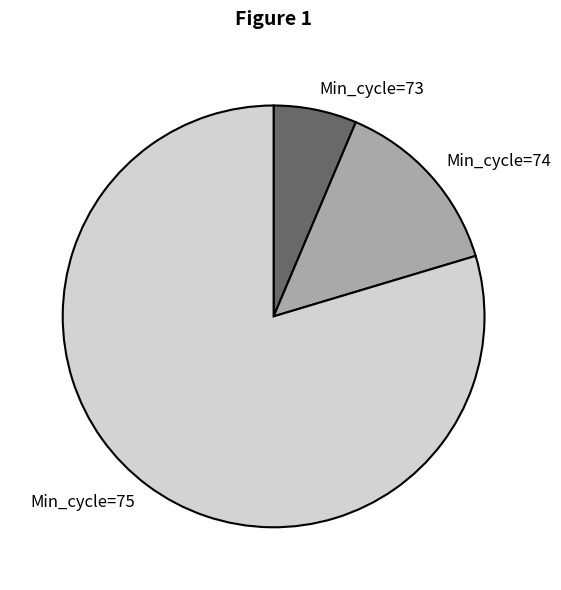

Combined, do Min_cycle=75 and Min_cycle=73 account for over 50%?

Yes